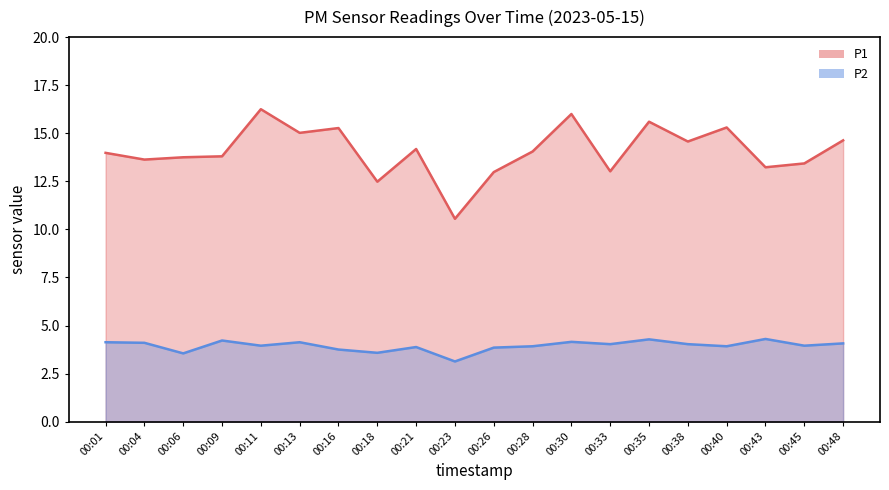

What is the value of the P1 point at the 7th from the left?

15.3